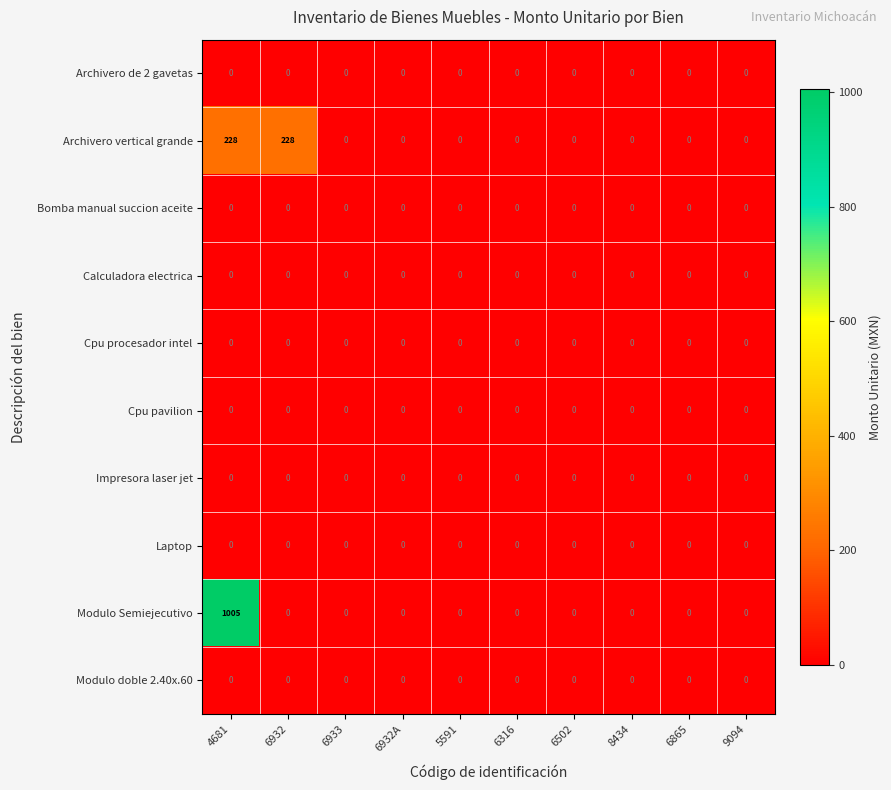

What is the difference between the highest and lowest values at 6932?

228